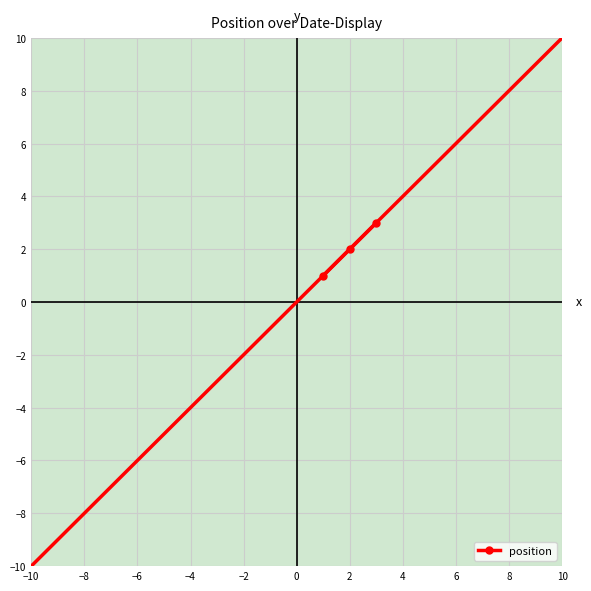

What is the maximum value shown in the chart?

3